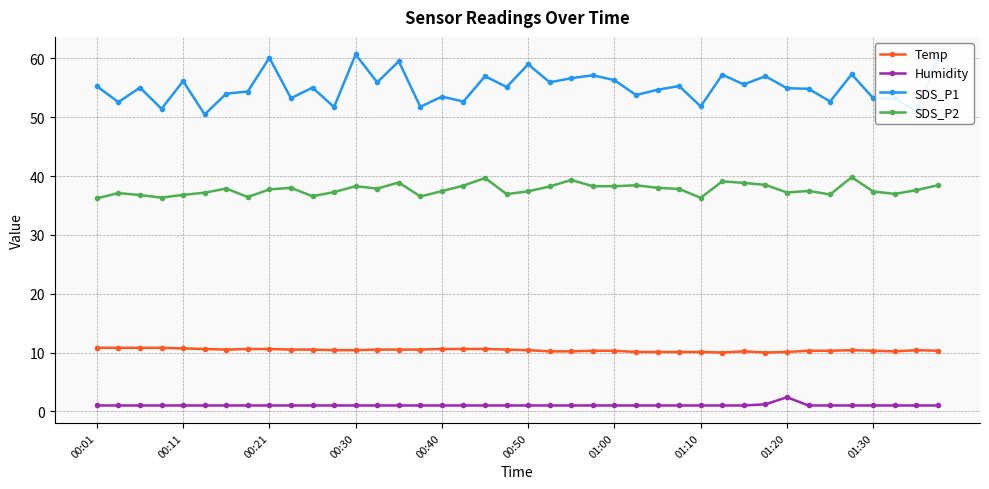

What is the difference between the second highest and second lowest values in the SDS_P2 series?

3.4